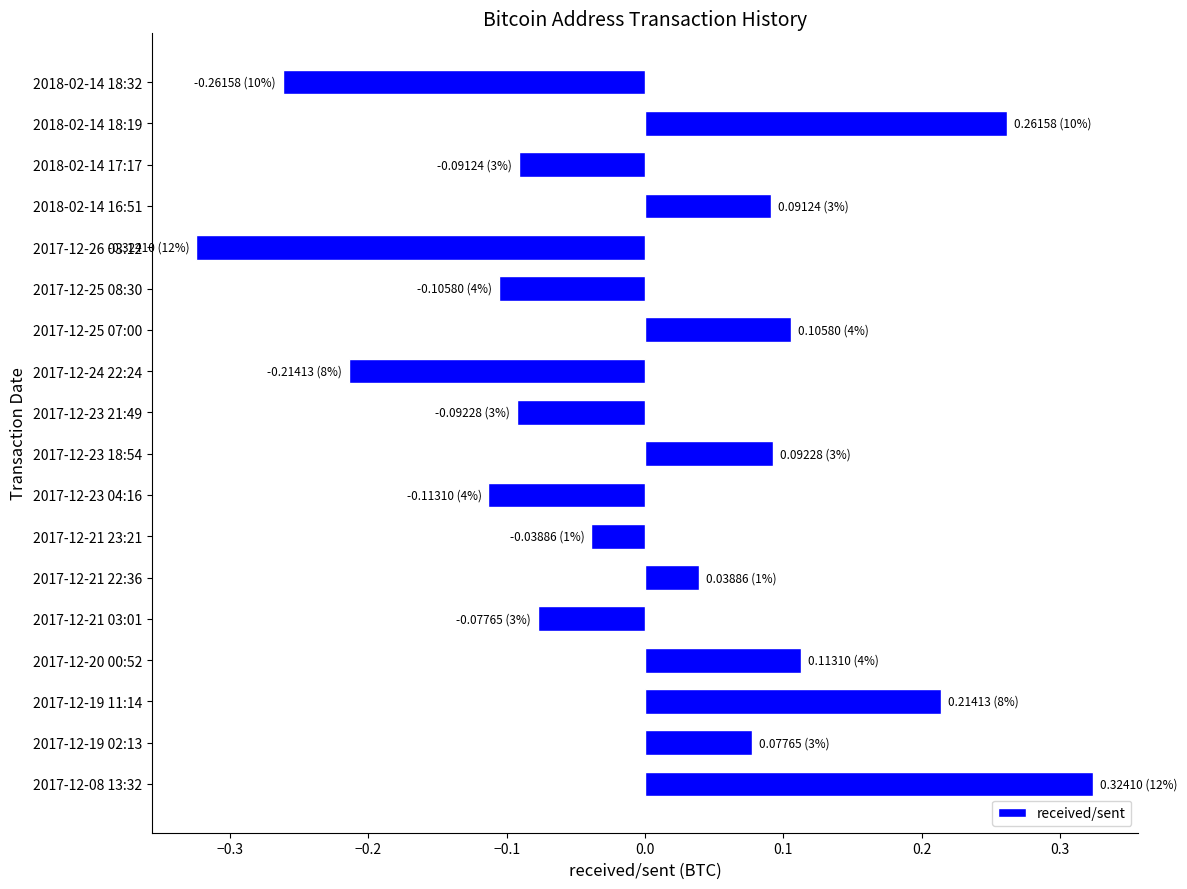

What is the difference between the second highest and second lowest values?

0.5